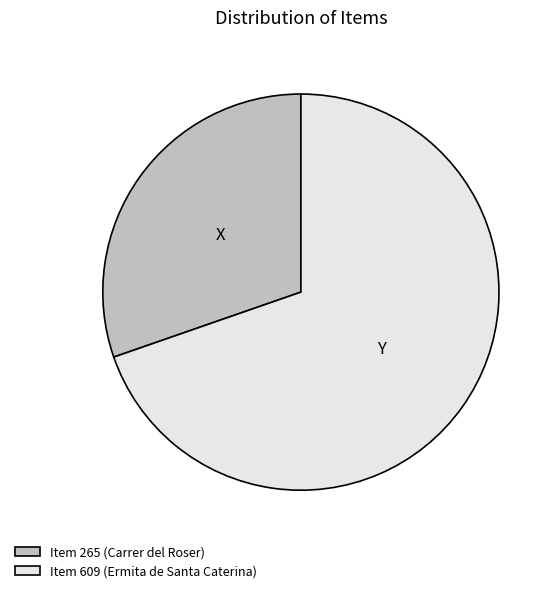

What is the smallest slice in the pie chart?

Item 265 (Carrer del Roser)